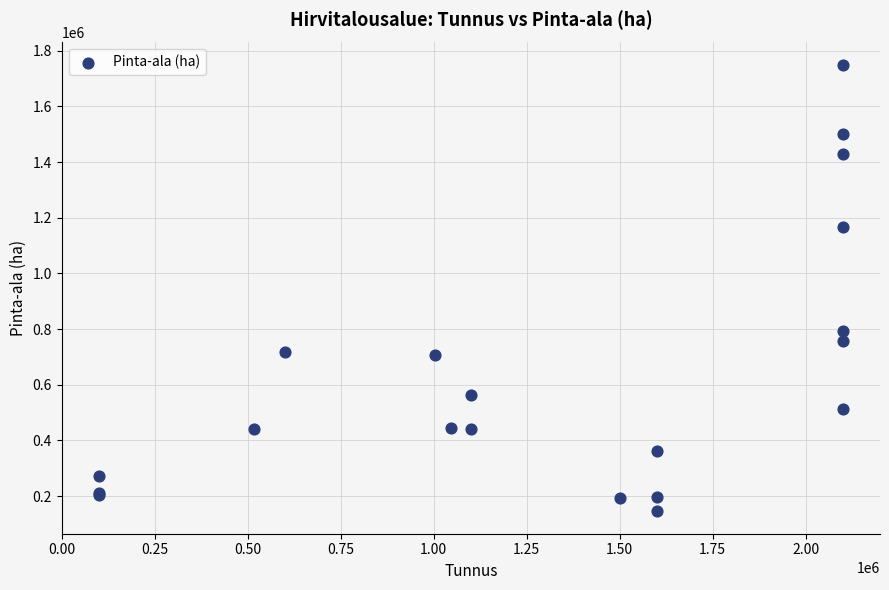

What Y value in the scatter plot is closest to 947061?

794397.0